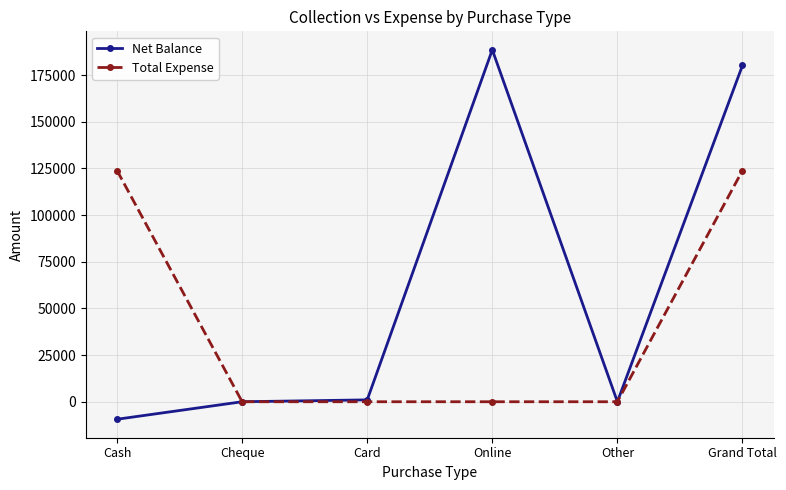

True or false: Total Expense has a value of 0 at Other.

True